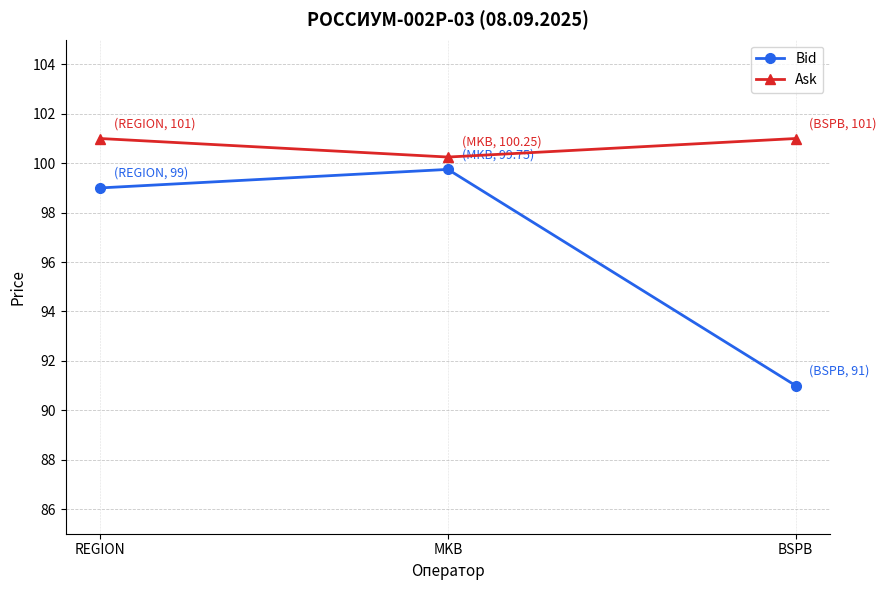

Which series has the largest range (max minus min)?

Bid